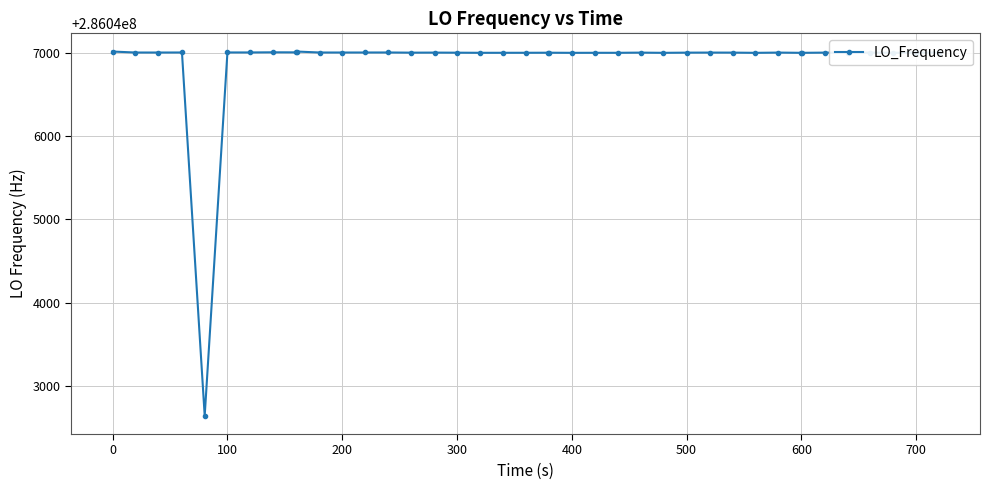

What is the maximum value shown in the chart?

286047011.9